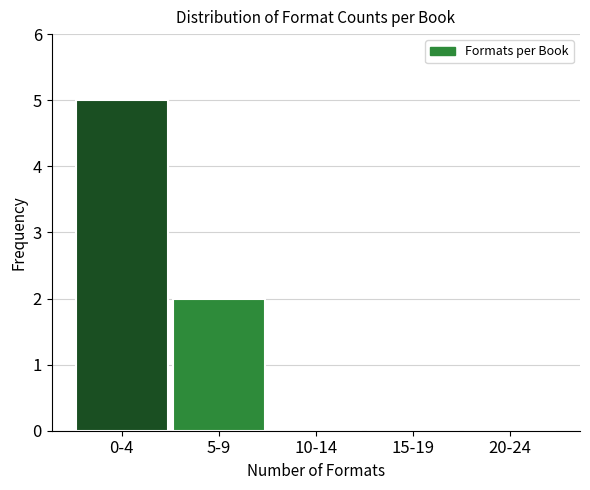

Reading left to right, extract all data points from this chart.

0-4=5	5-9=2	10-14=0	15-19=0	20-24=0